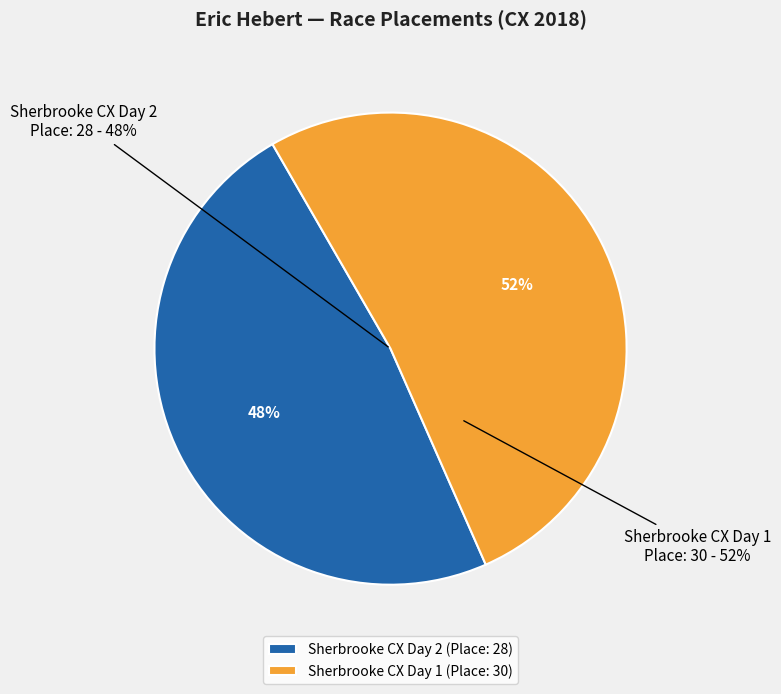

The Sherbrooke CX Day 2 slice represents 34% of the pie. True or false?

False